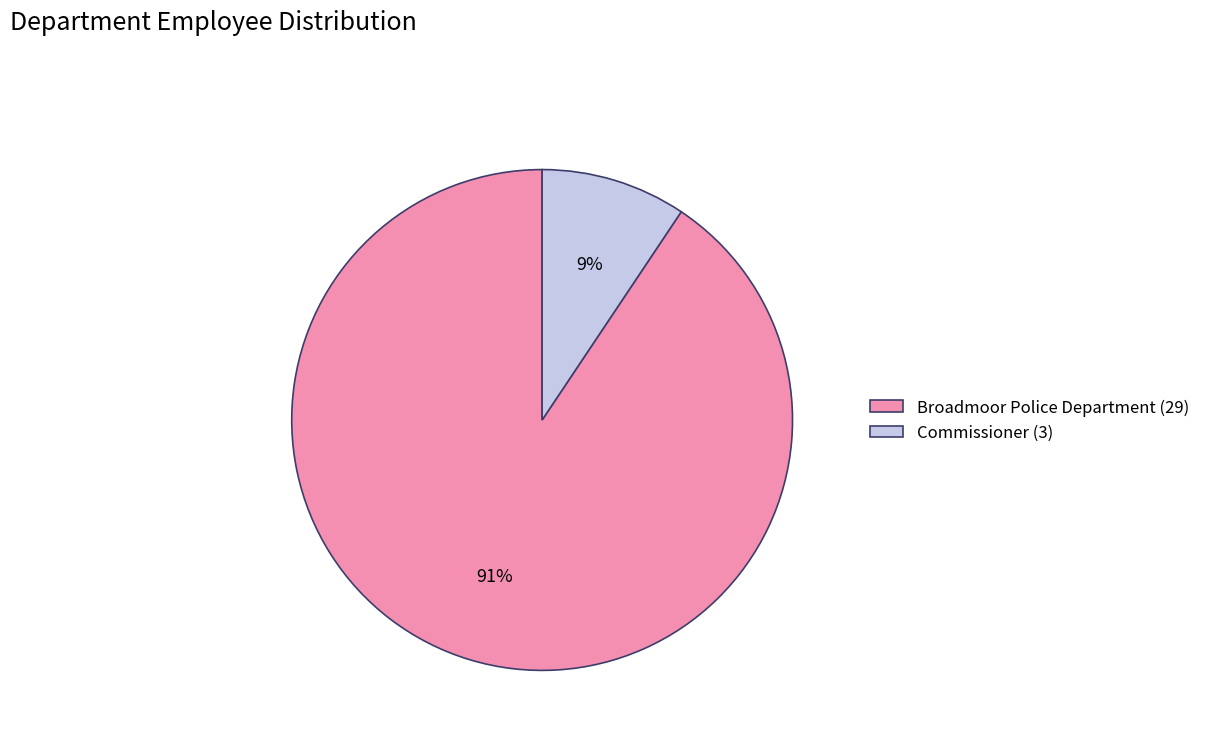

To the nearest percent, what portion does Commissioner represent?

9%